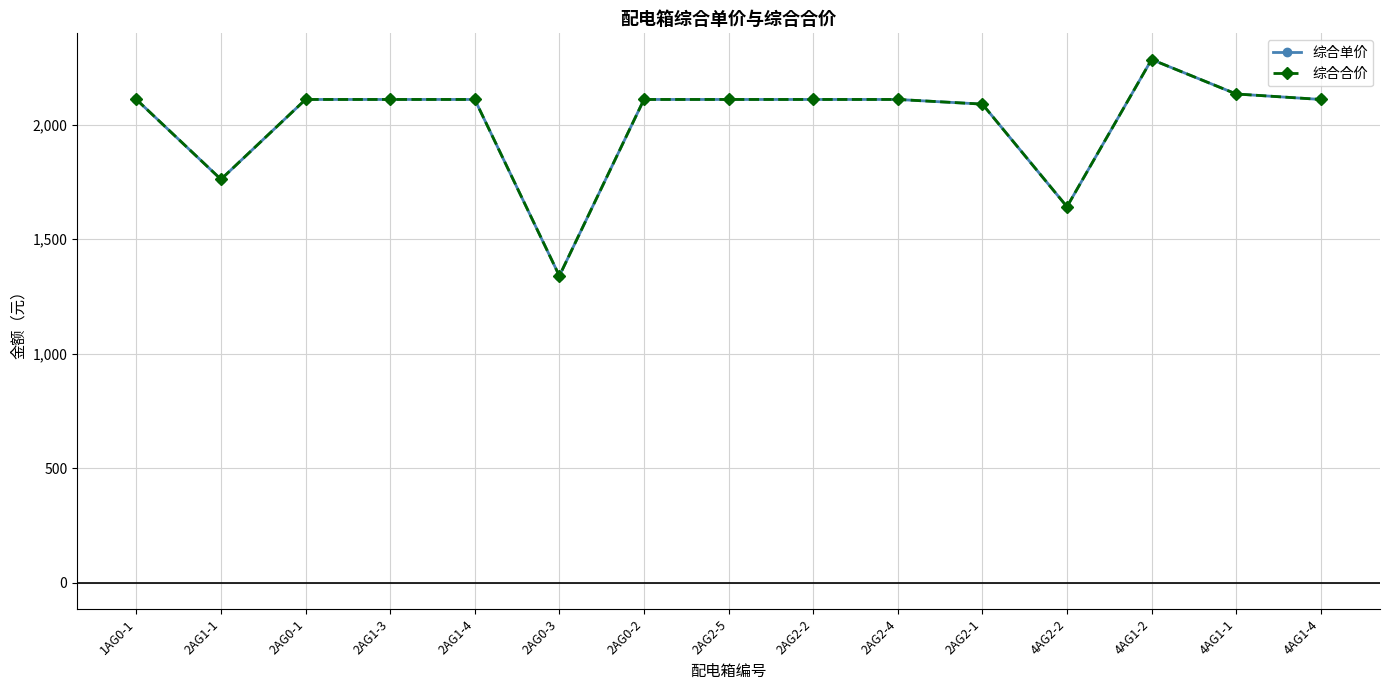

What is the label of the 5th point from the left?

2AG1-4